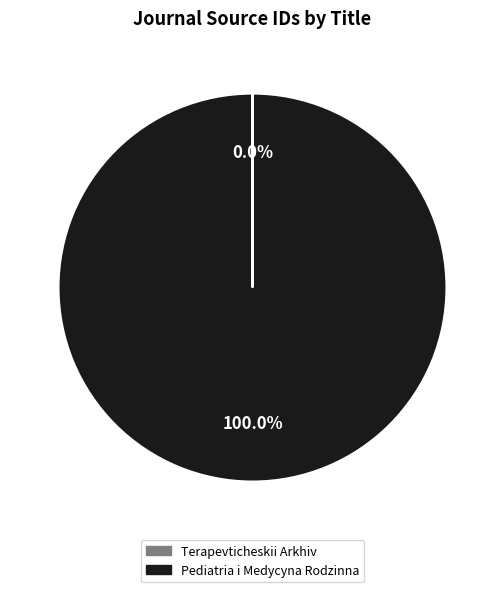

What is the largest slice in the pie chart?

Pediatria i Medycyna Rodzinna